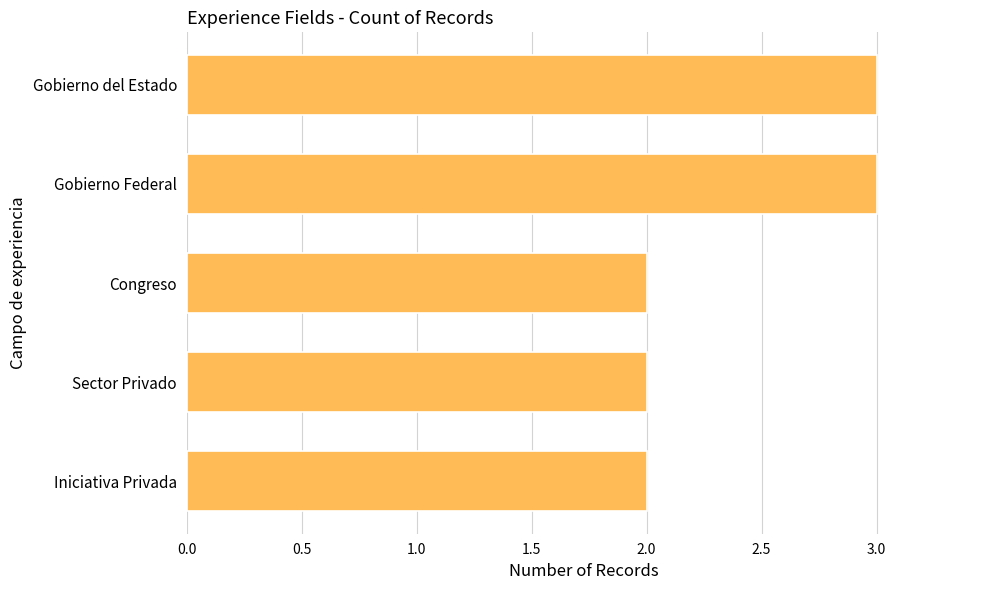

Does the chart contain any negative values?

No